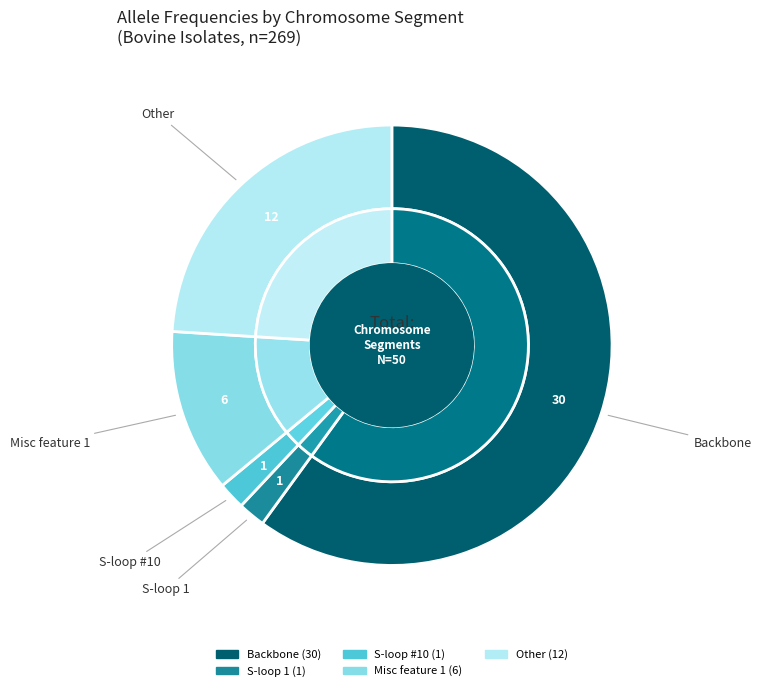

Which slice is the smallest?

S-loop #10